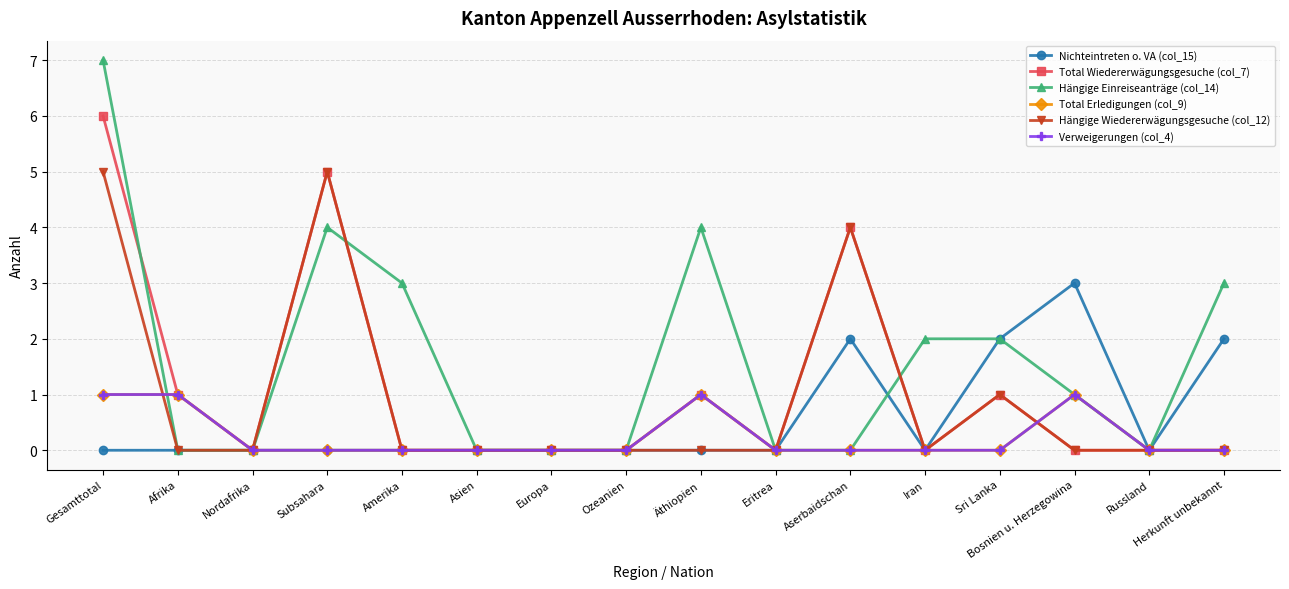

What is the approximate value of Total Wiedererwägungsgesuche (col_7) at Äthiopien?

1